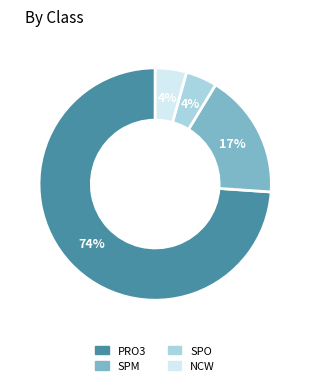

How many slices are in this pie chart?

4